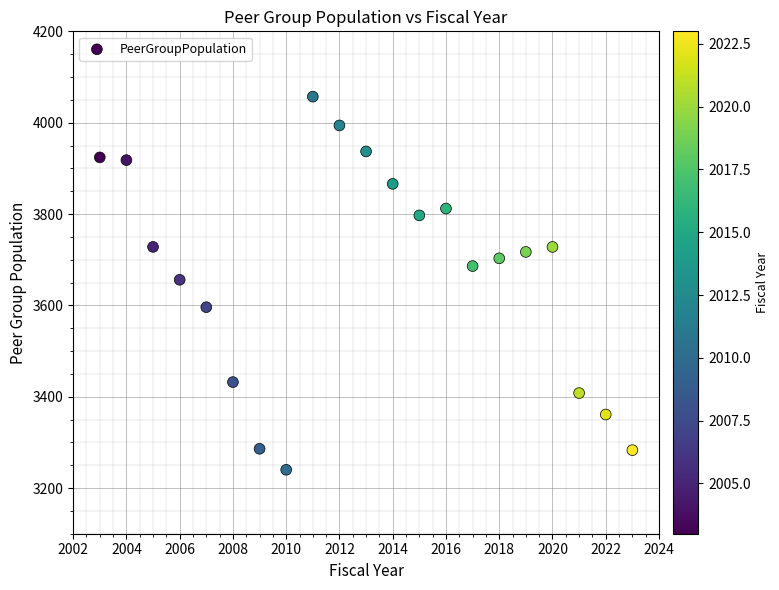

What is the range of X values (max minus min)?

20